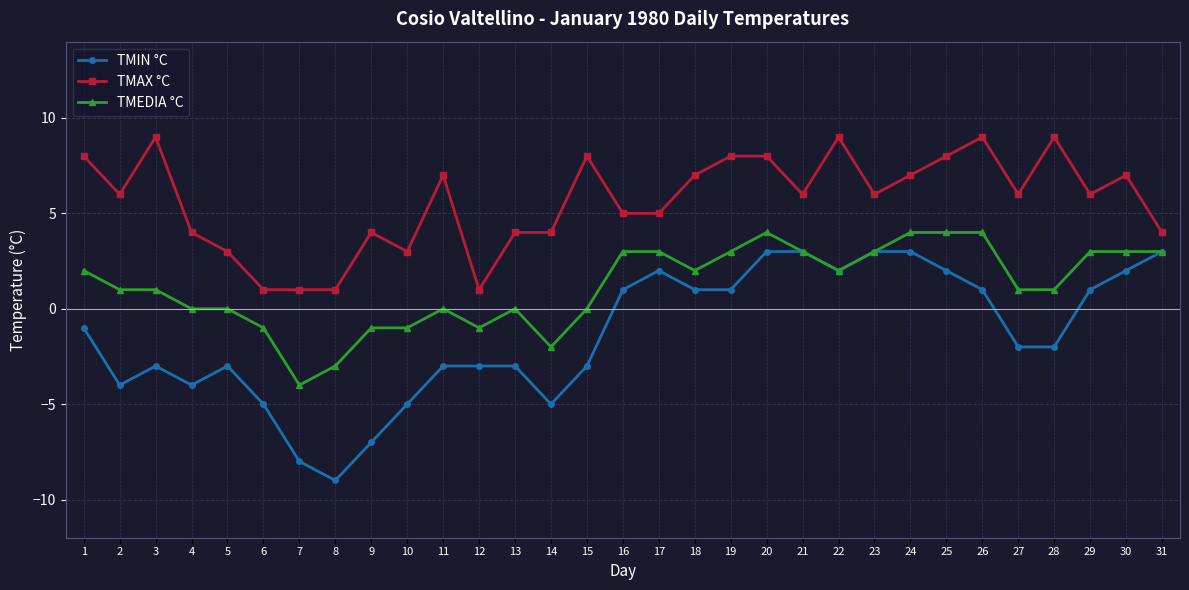

Which series has the widest spread of values?

TMIN °C